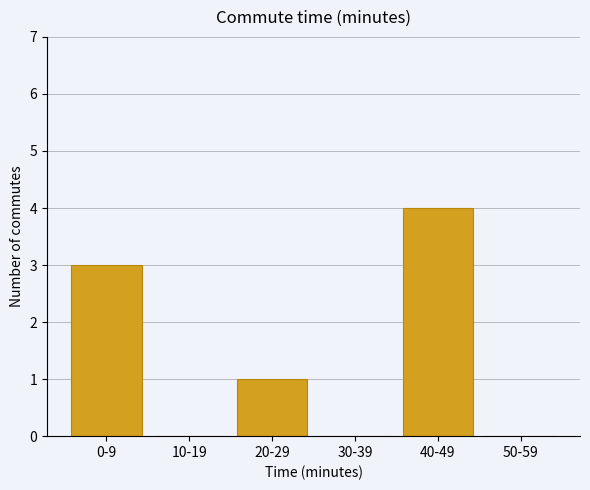

Reading right to left, list all the values displayed in this chart.

50-59=0	40-49=4	30-39=0	20-29=1	10-19=0	0-9=3